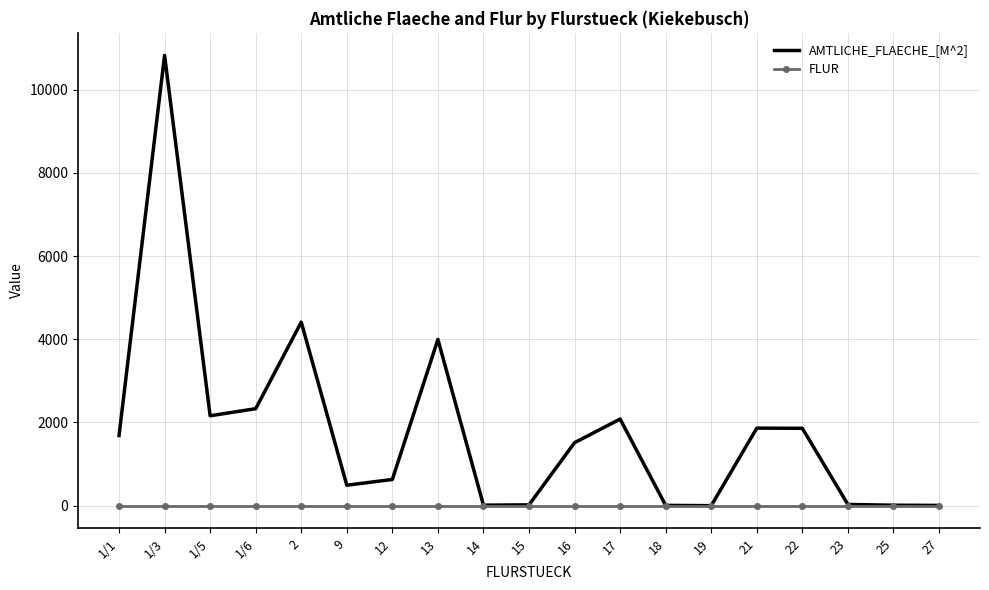

Is the value of AMTLICHE_FLAECHE_[M^2] at 12 greater than the value of FLUR at 1/1?

Yes